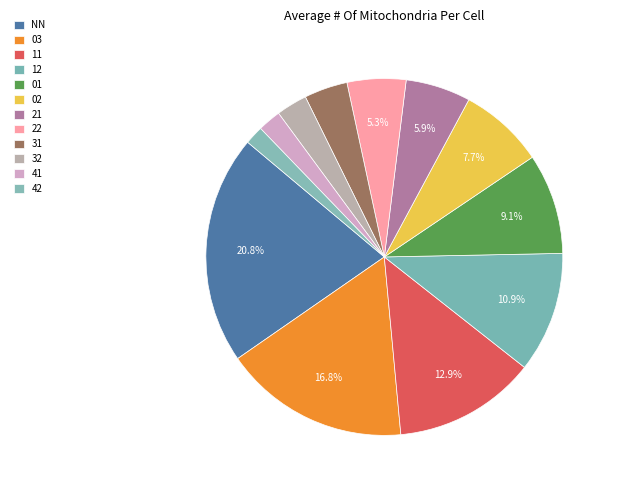

How many slices are in this pie chart?

12